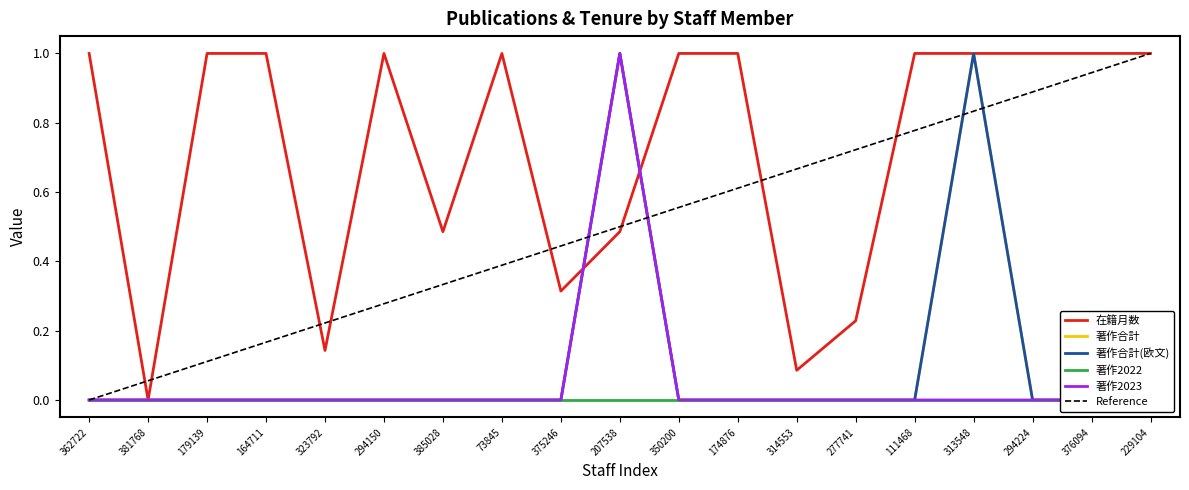

At 294224, list the series in order from smallest to largest.

著作合計, 著作合計(欧文), 著作2023, 在籍月数